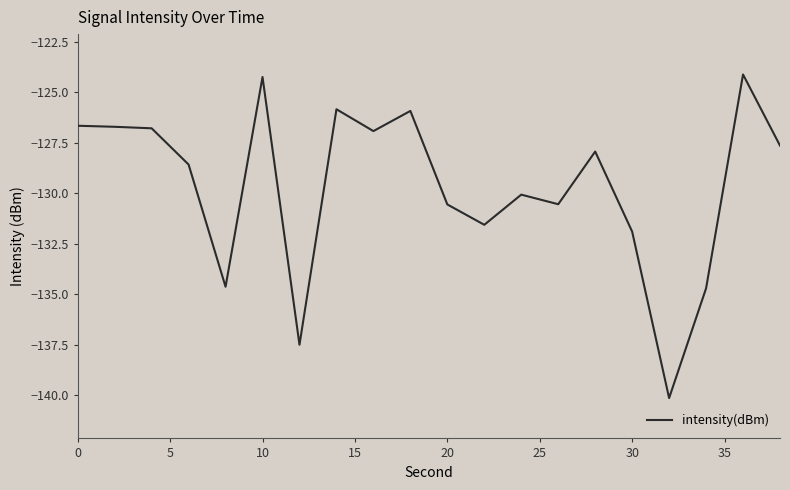

What is the difference between the maximum and minimum values?

16.0